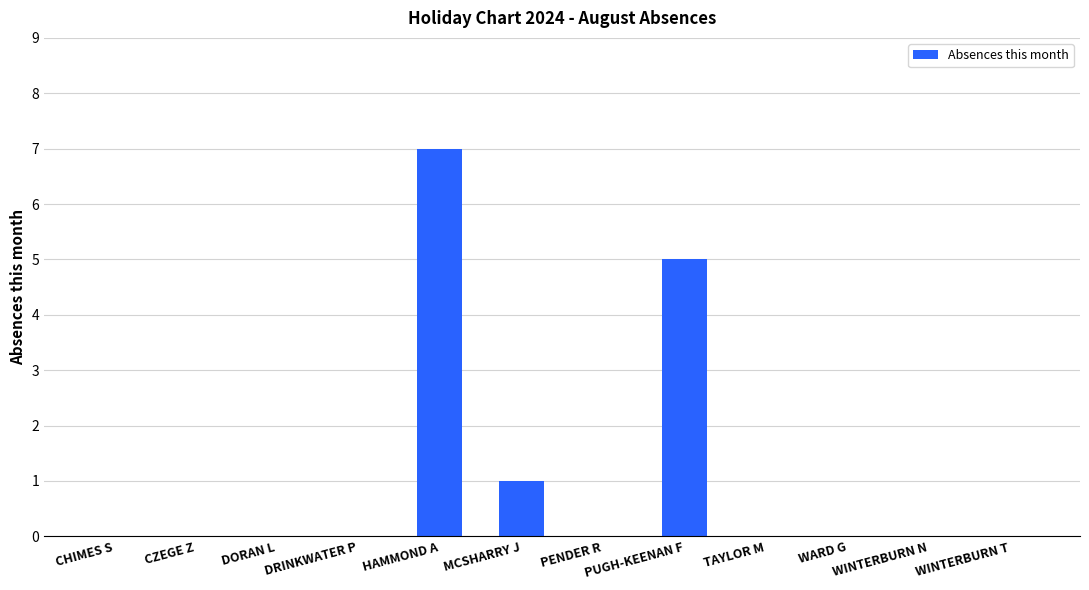

At which category does the chart reach its peak across all series?

HAMMOND A